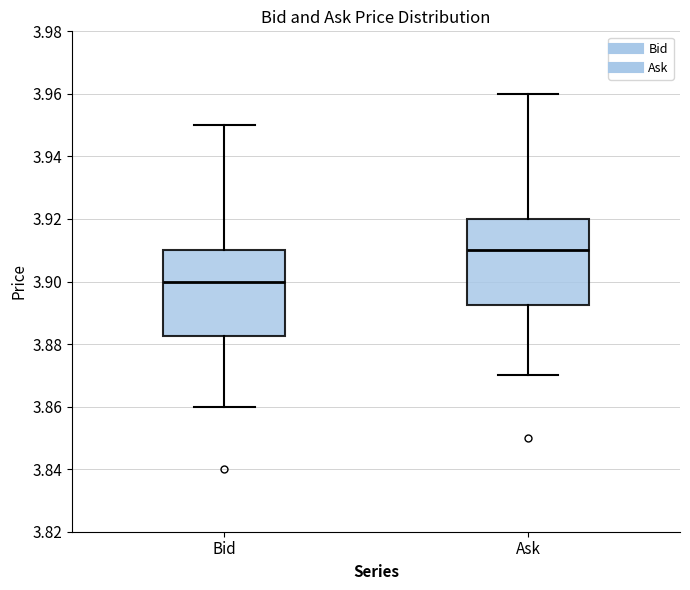

Where is the lower edge of the box for Ask on the y-axis? The values are not printed on the chart, so give them approximately, as read against the axis.

3.892